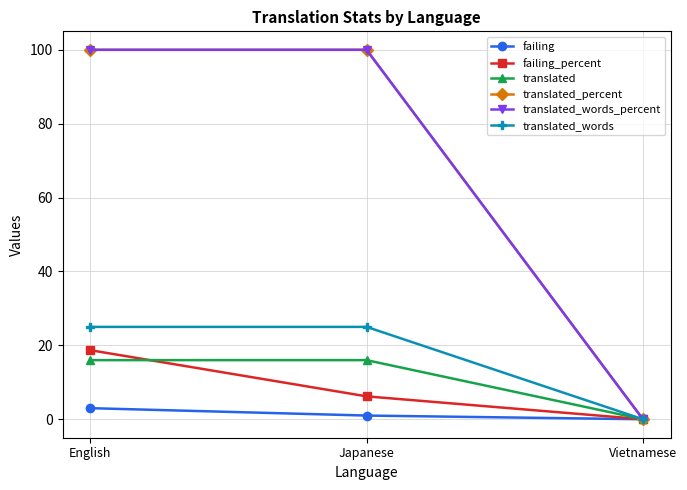

How many categories are shown in the chart?

3